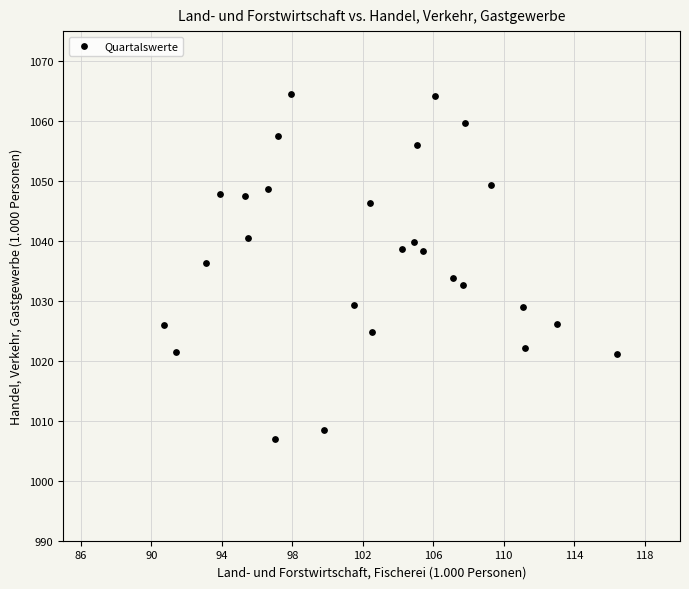

What is the range of X values (max minus min)?

25.7